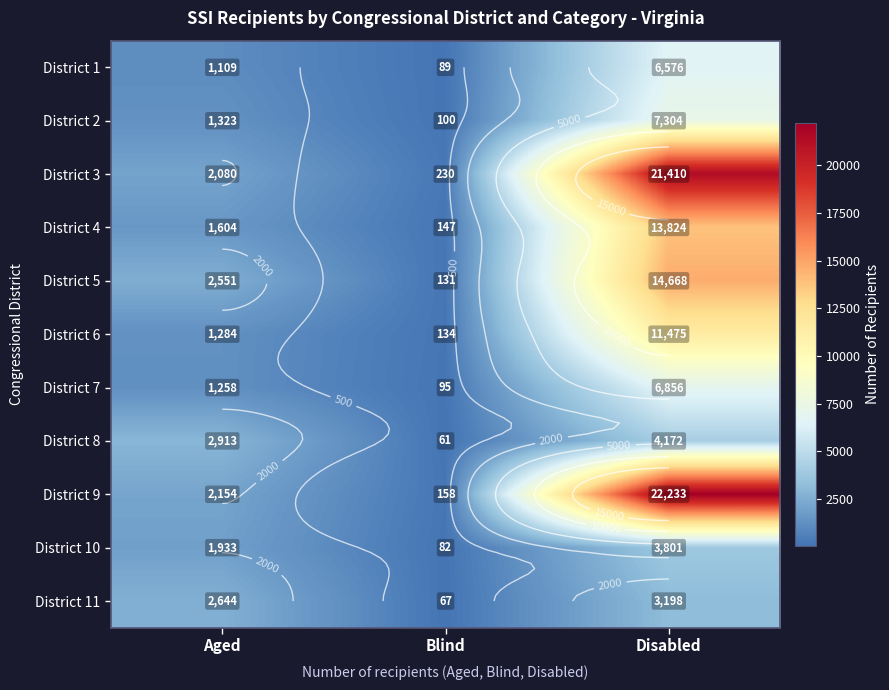

At which category is the sum across all series the highest?

Disabled